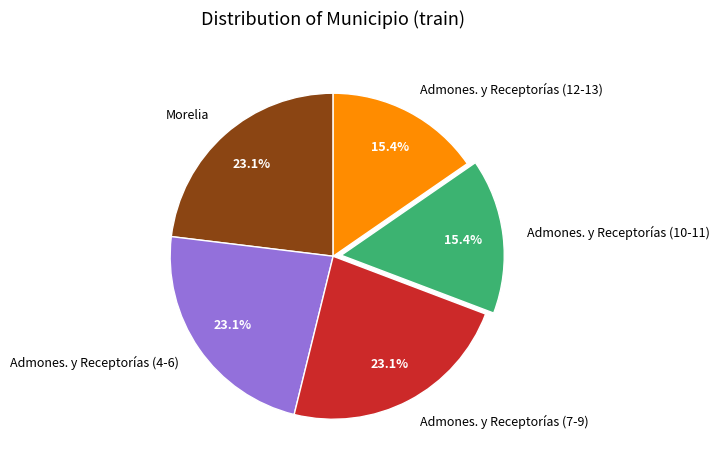

What percentage do Admones. y Receptorías (12-13) and Admones. y Receptorías (10-11) together represent?

30.8%